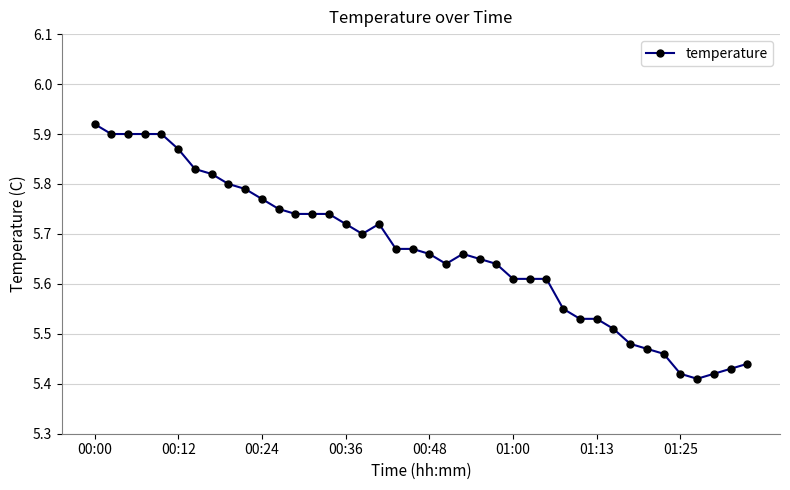

What is the difference between the maximum and minimum values?

0.5